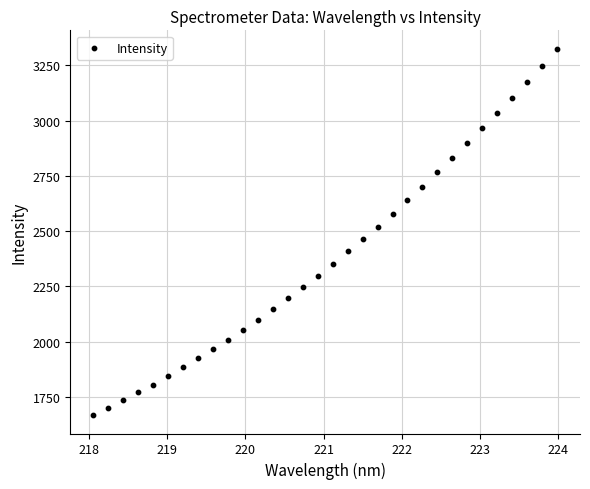

What is the range of Y values (max minus min)?

1658.7